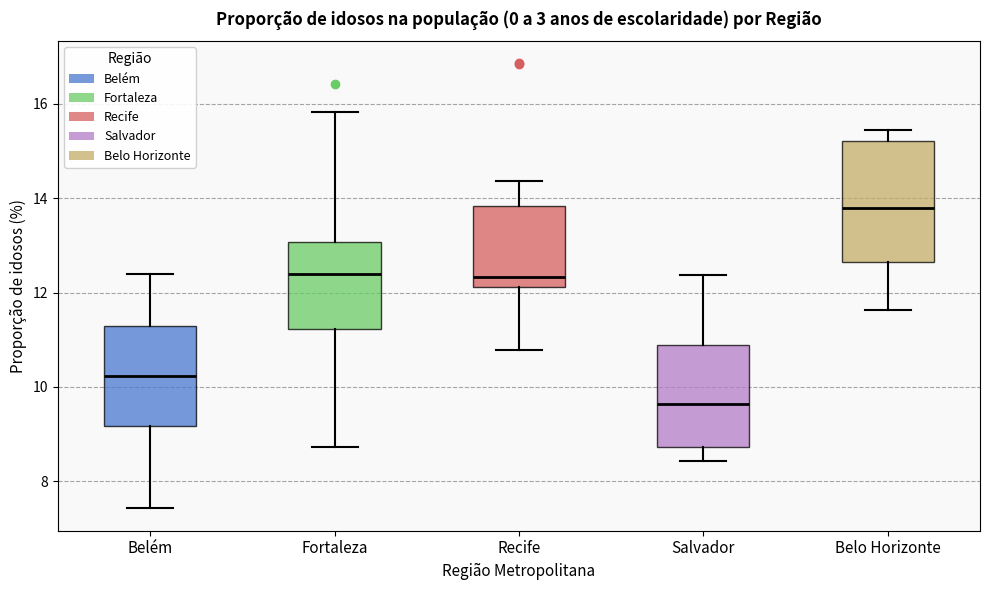

Which box has the highest median line?

Belo Horizonte